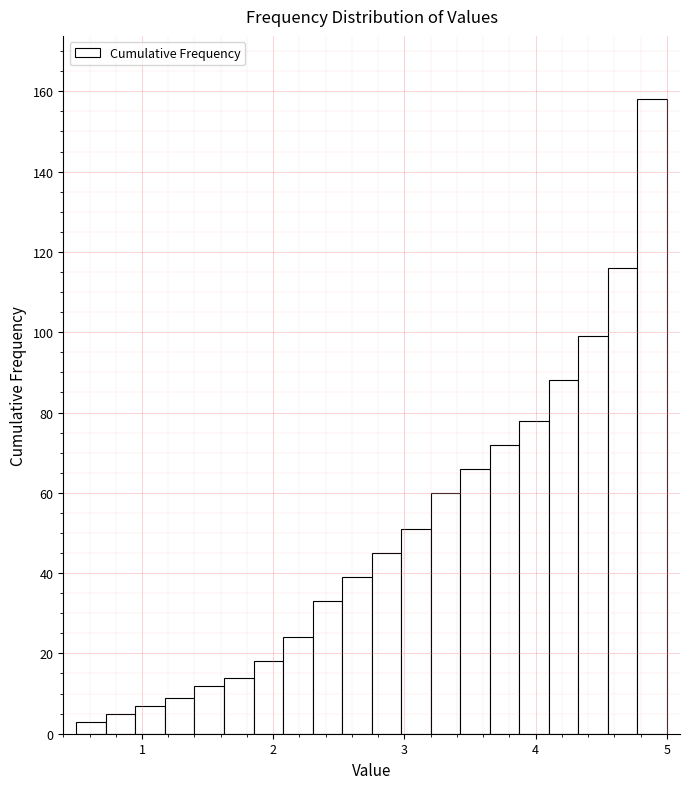

Around what value on the x-axis is the tallest bar? Give the approximate position of its centre, as read against the axis.

4.9